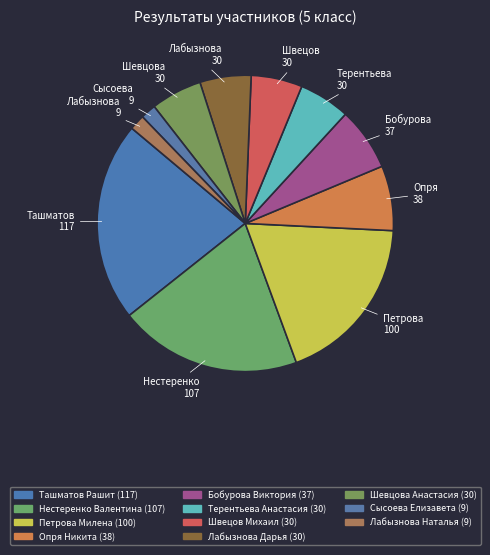

To the nearest percent, what percentage of the pie is Опря Никита?

7%